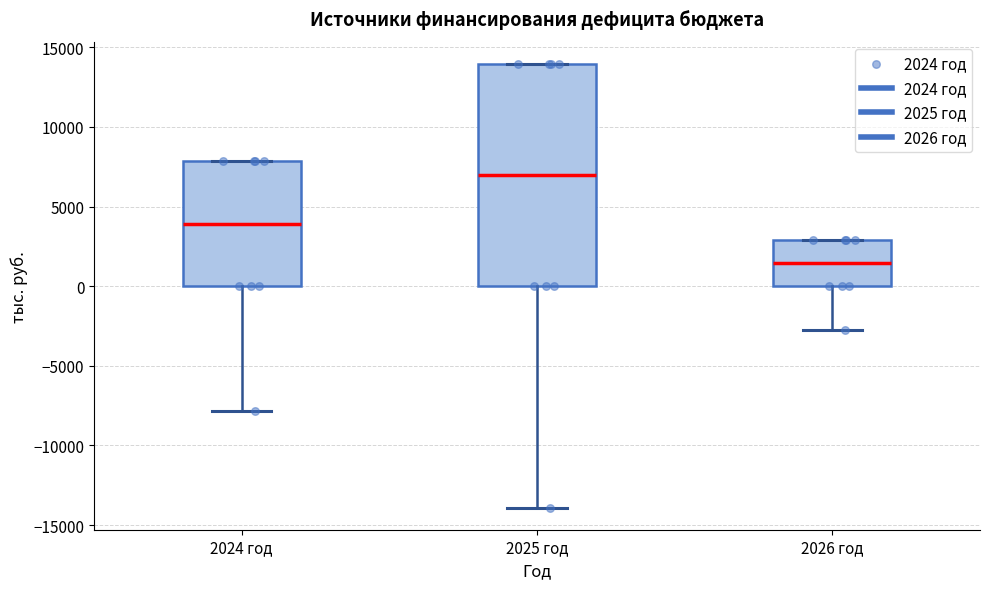

Where does the lower whisker of the box for 2024 год end on the y-axis? The values are not printed on the chart, so give them approximately, as read against the axis.

-8000